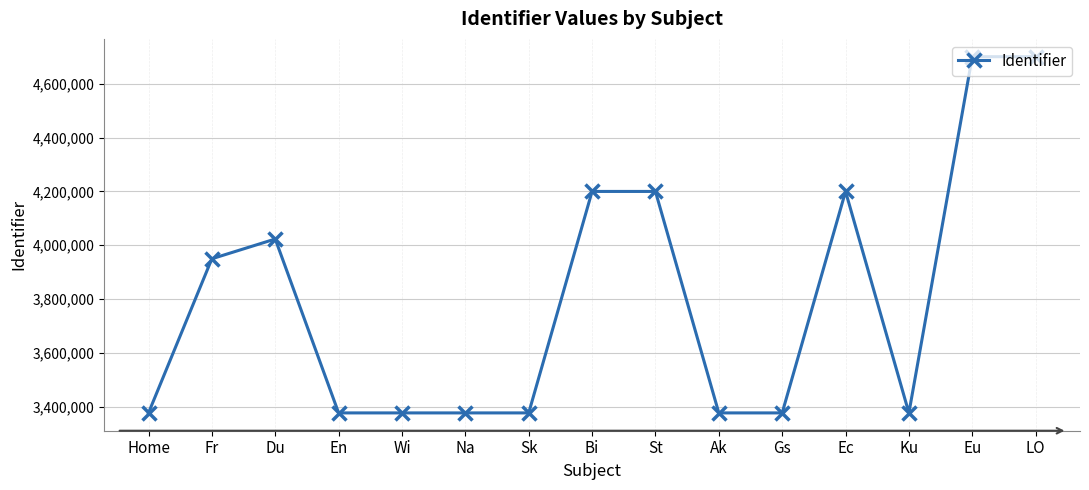

Is it true that the value at Wi is 3376372?

True